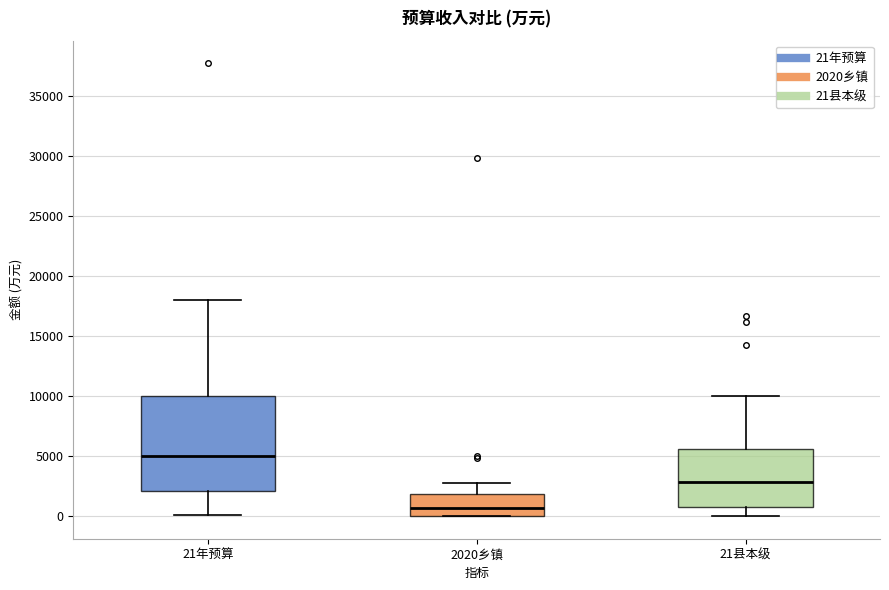

Reading left to right, read every box against the y-axis: the position of its median line, the range the box covers, and the ends of its whiskers. The values are not printed on the chart, so give them approximately, as read against the axis.

21年预算: median 5000, box 2000 to 10000, whiskers 0 to 18000
2020乡镇: median 500, box 0 to 2000, whiskers 0 to 2500
21县本级: median 3000, box 500 to 5500, whiskers 0 to 10000